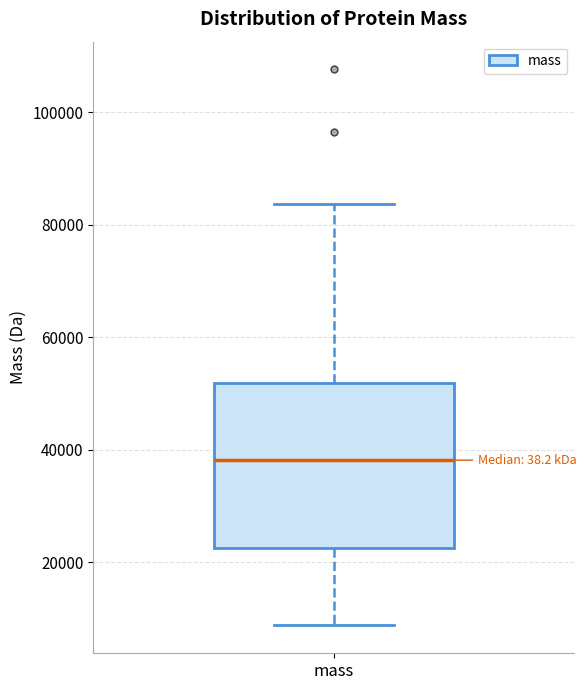

Transcribe this box plot: give where the median line is, the range the box spans, and where the two whiskers end, as read against the y-axis. The values are not printed on the chart, so give them approximately, as read against the axis.

median 38000, box 22000 to 52000, whiskers 8000 to 84000